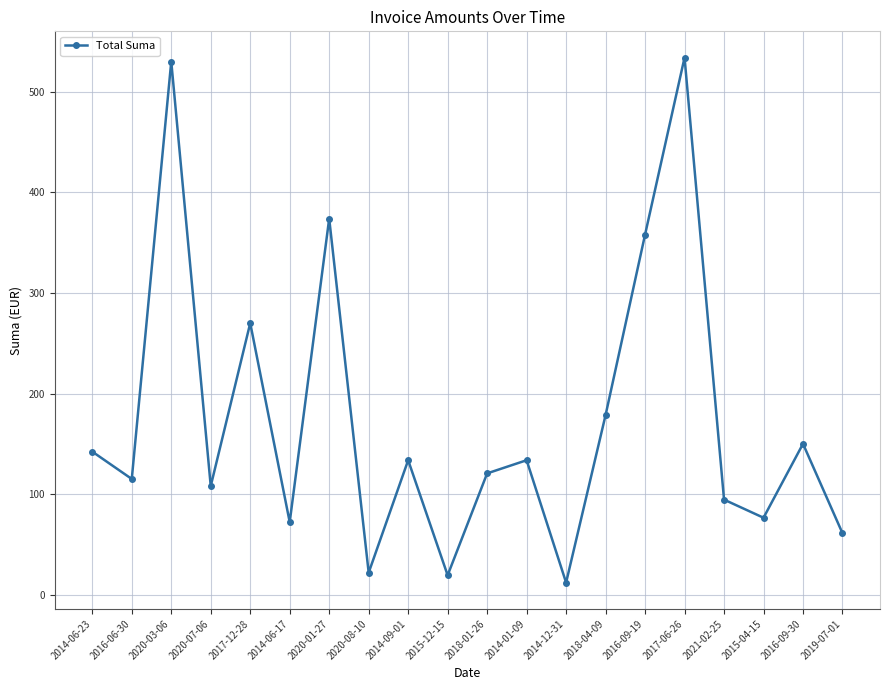

What is the ratio of the value at 2014-06-17 to the value at 2019-07-01?

1.2